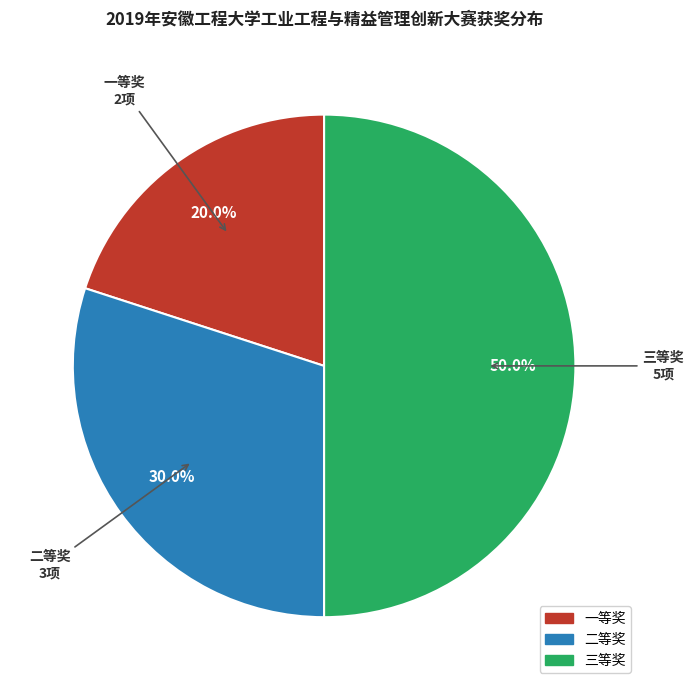

Which category has the biggest portion of the pie?

三等奖